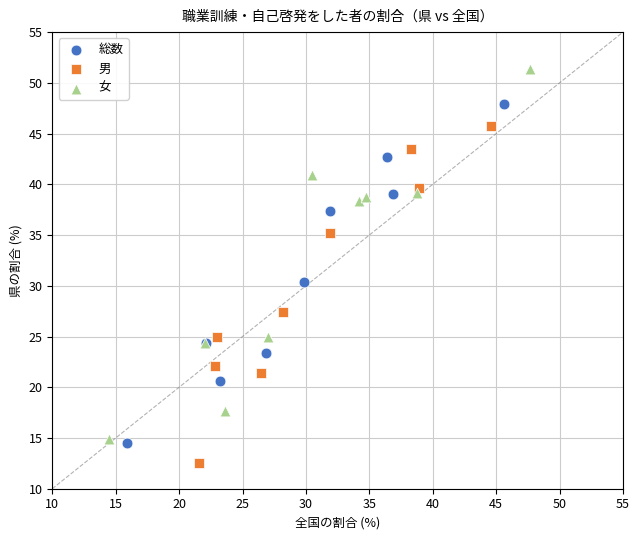

Which series reaches the minimum Y coordinate?

男